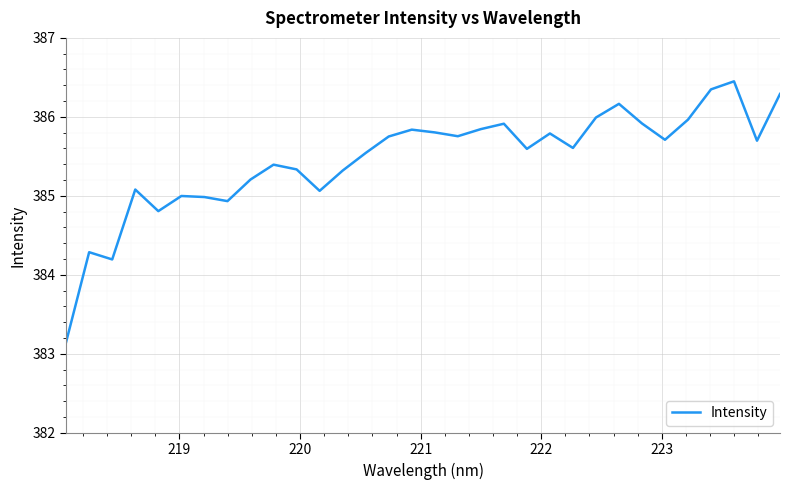

What is the minimum value shown in the chart?

383.1